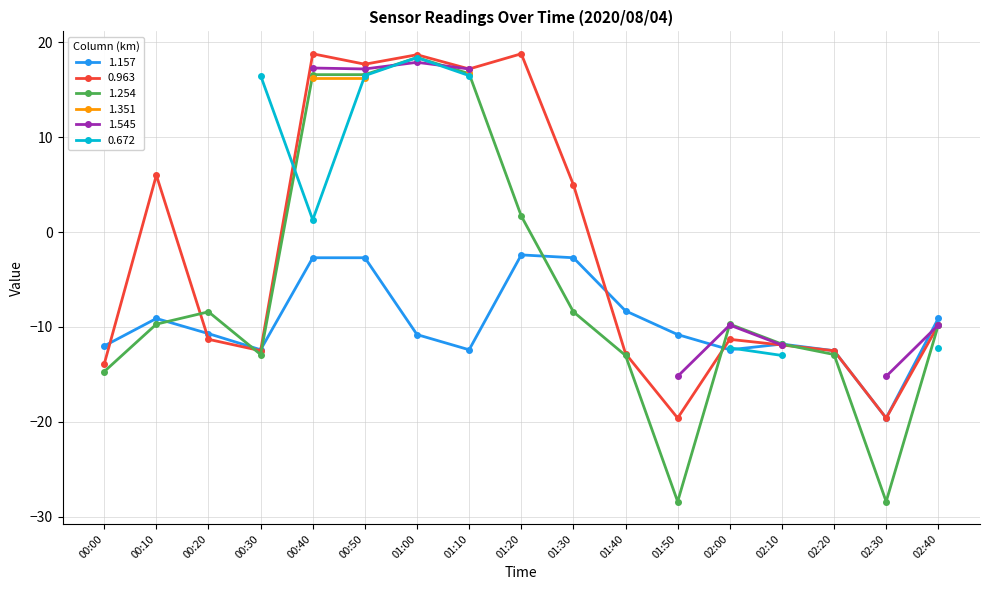

In 1.157, how many points are higher than both neighbors (excluding endpoints)?

3